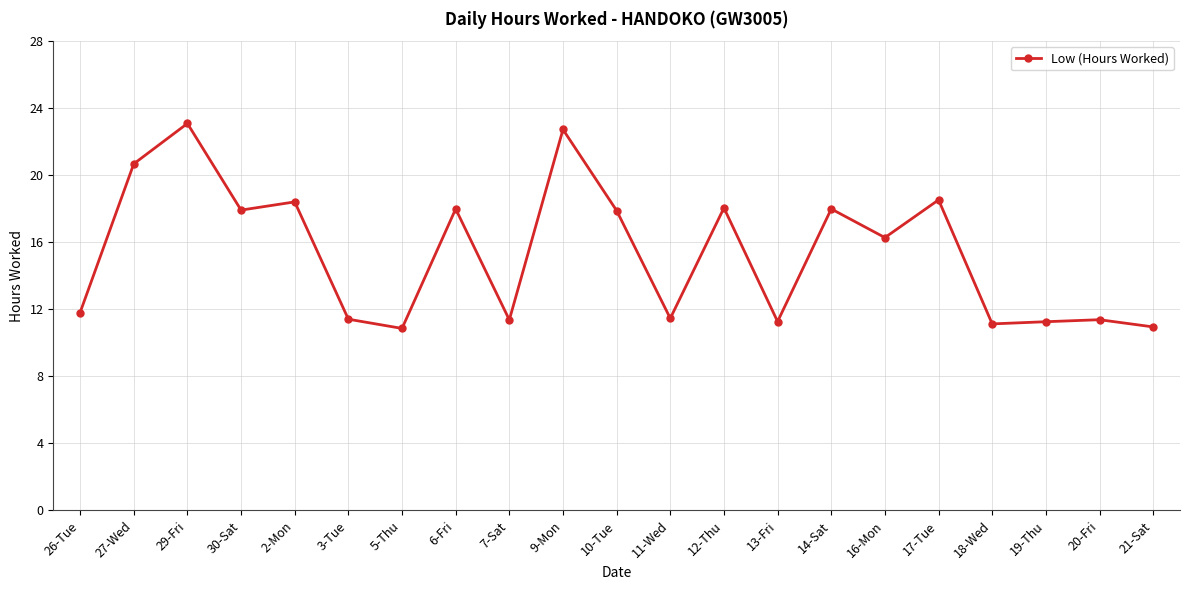

Where is the first local maximum?

29-Fri